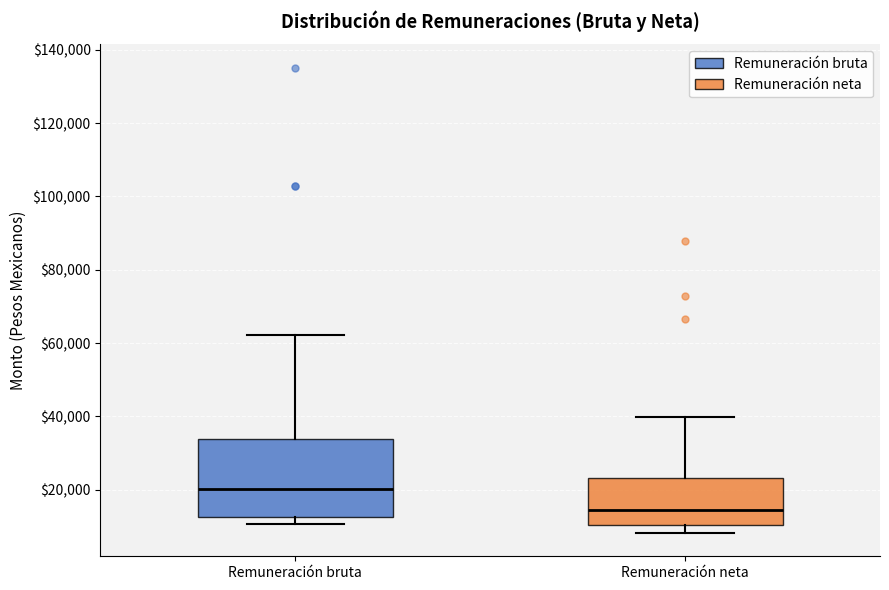

Reading left to right, read every box against the y-axis: the position of its median line, the range the box covers, and the ends of its whiskers. The values are not printed on the chart, so give them approximately, as read against the axis.

Remuneración bruta: median 20000, box 12000 to 34000, whiskers 10000 to 62000
Remuneración neta: median 14000, box 10000 to 24000, whiskers 8000 to 40000